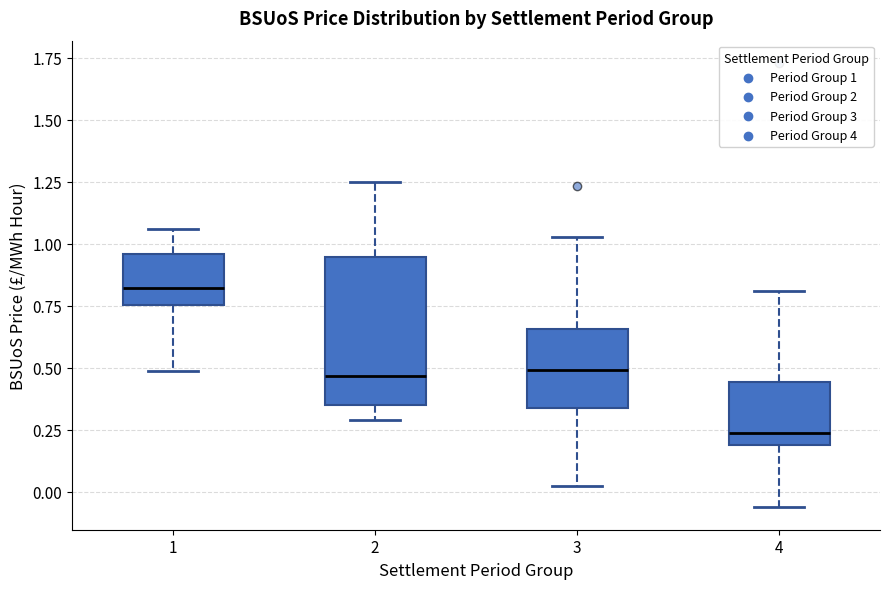

Reading left to right, read every box against the y-axis: the position of its median line, the range the box covers, and the ends of its whiskers. The values are not printed on the chart, so give them approximately, as read against the axis.

1: median 0.80, box 0.75 to 0.95, whiskers 0.50 to 1.05
2: median 0.45, box 0.35 to 0.95, whiskers 0.30 to 1.25
3: median 0.50, box 0.35 to 0.65, whiskers 0.00 to 1.05
4: median 0.25, box 0.20 to 0.45, whiskers -0.05 to 0.80